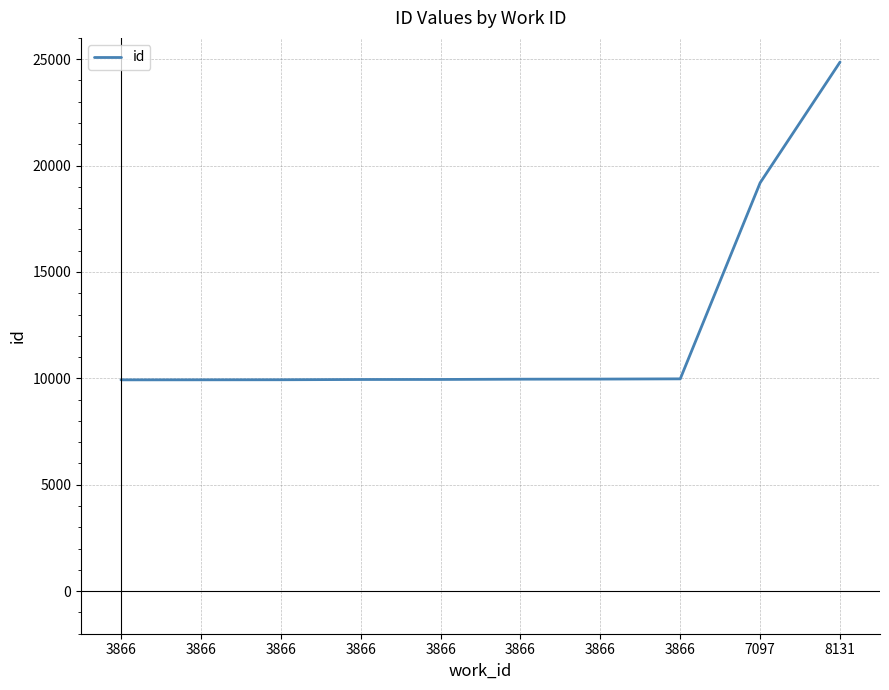

Is this an area chart (filled region under the line)?

No